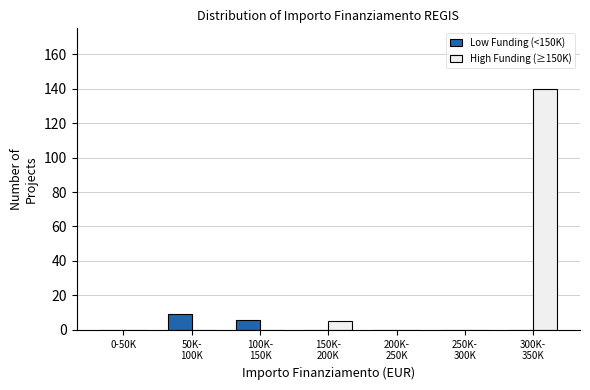

Which series has the largest total across all categories?

High Funding (≥150K)